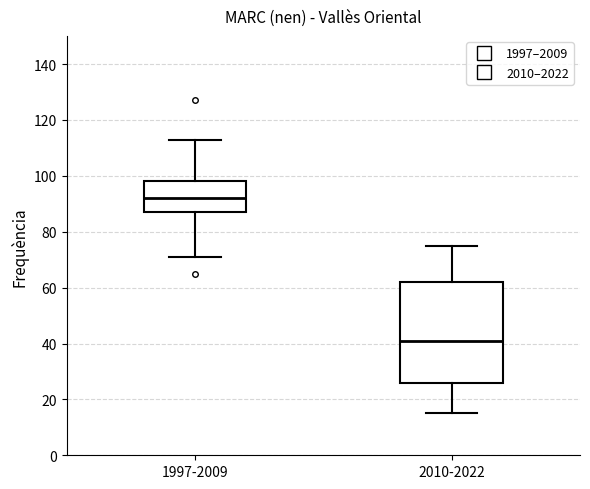

Where does the upper whisker of the box for 1997-2009 end on the y-axis? The values are not printed on the chart, so give them approximately, as read against the axis.

114